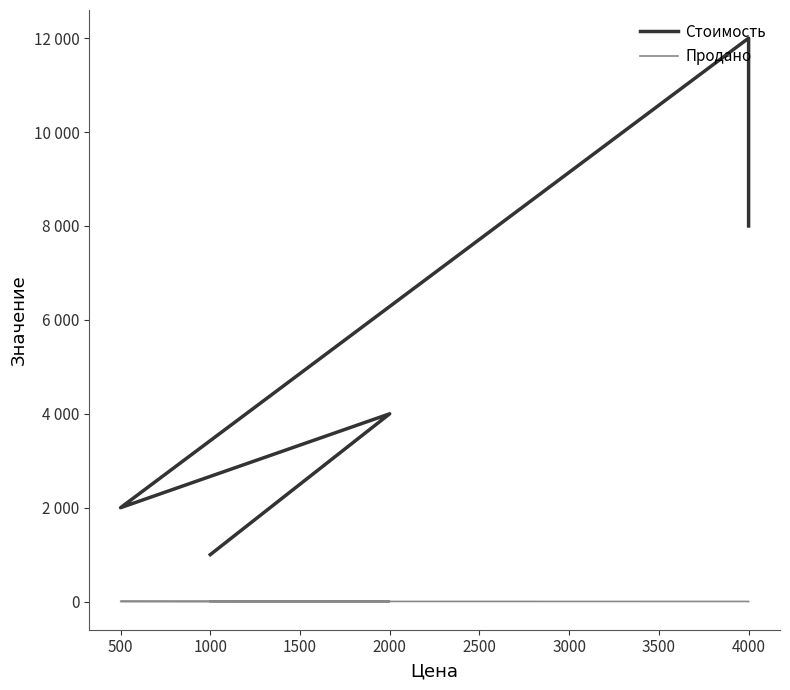

Between 2000 and 1500, which is larger?

1500